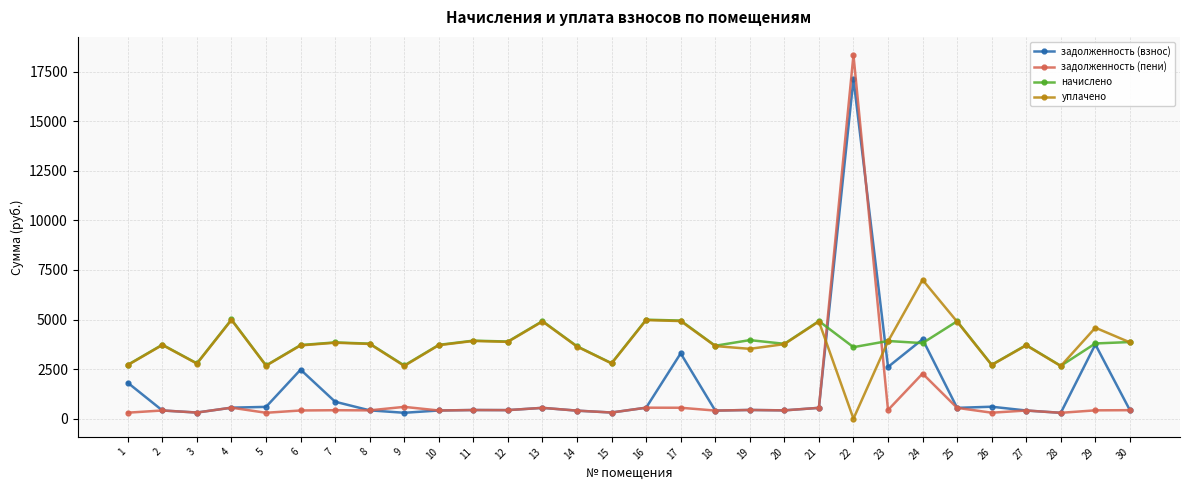

True or false: задолженность (взнос) and уплачено cross at least once.

True